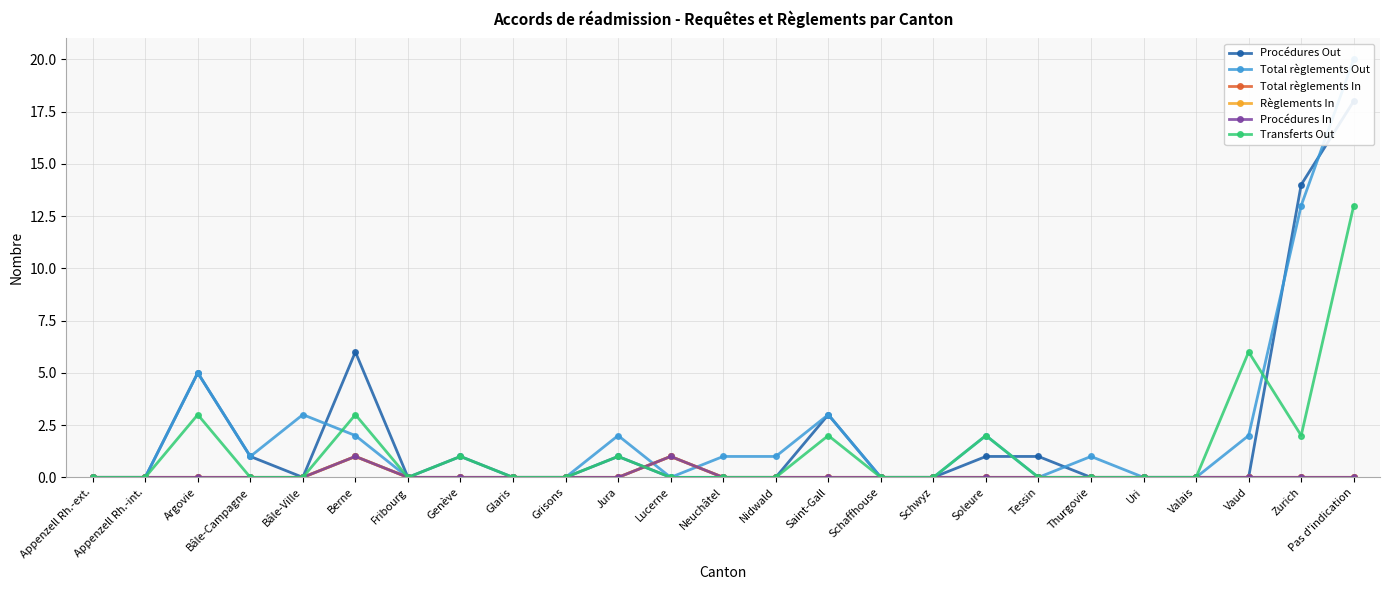

What is the difference between the Total règlements Out values at Berne and Nidwald?

1